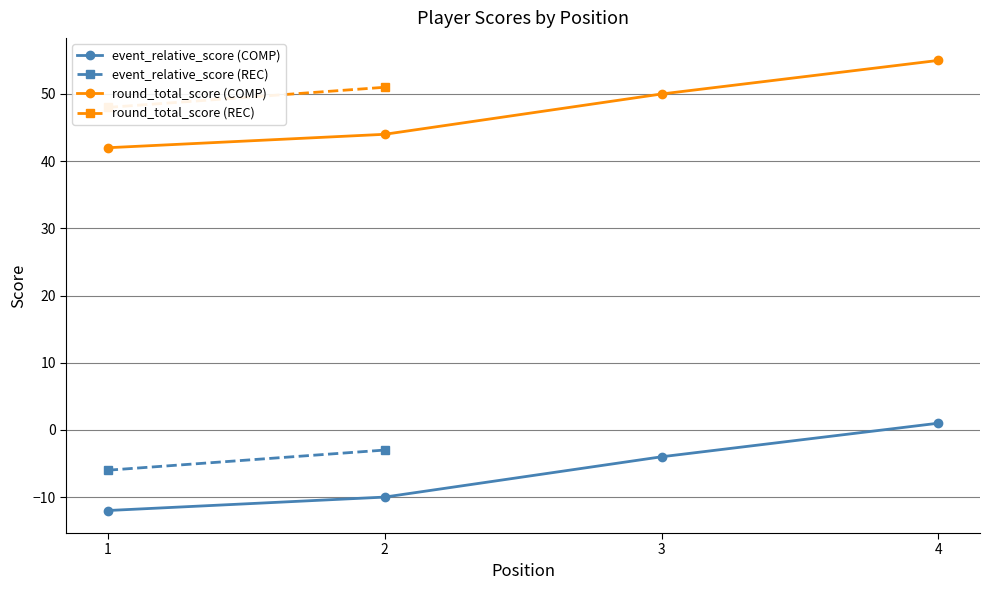

Which category has the highest value in the event_relative_score (COMP) series?

4